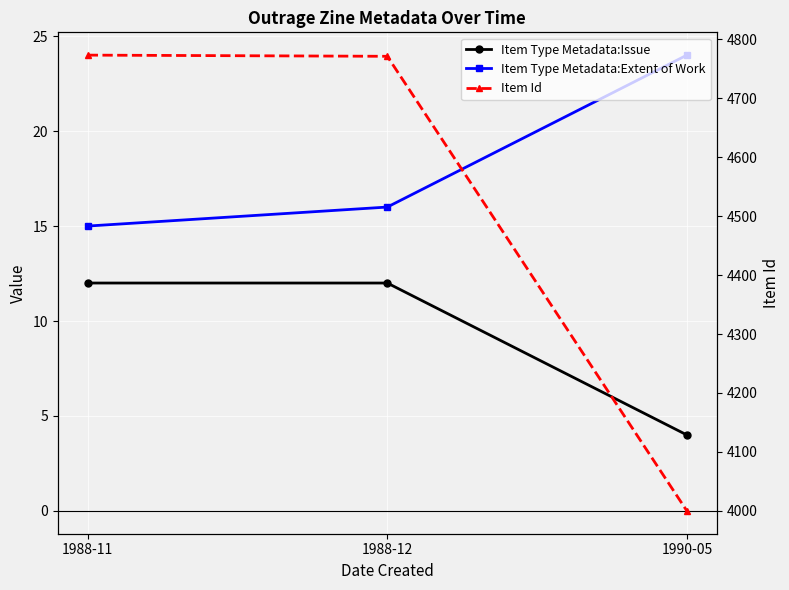

Rank the series by their maximum value, from lowest to highest.

Item Type Metadata:Issue, Item Type Metadata:Extent of Work, Item Id